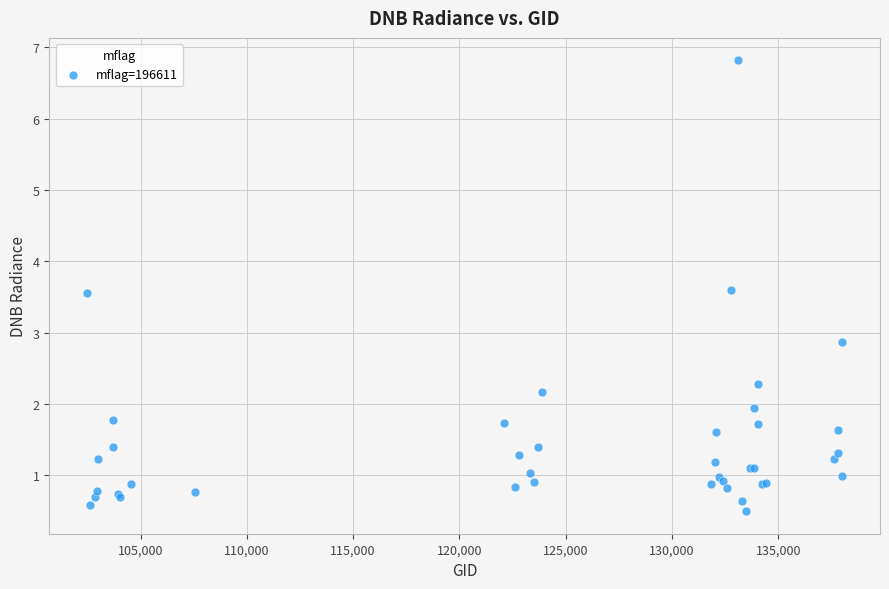

What Y value in the scatter plot is closest to 3?

2.9